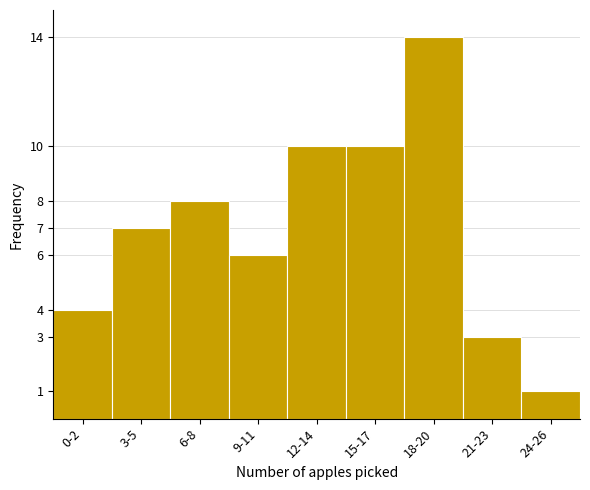

Reading left to right, list all the values displayed in this chart.

0-2=4	3-5=7	6-8=8	9-11=6	12-14=10	15-17=10	18-20=14	21-23=3	24-26=1